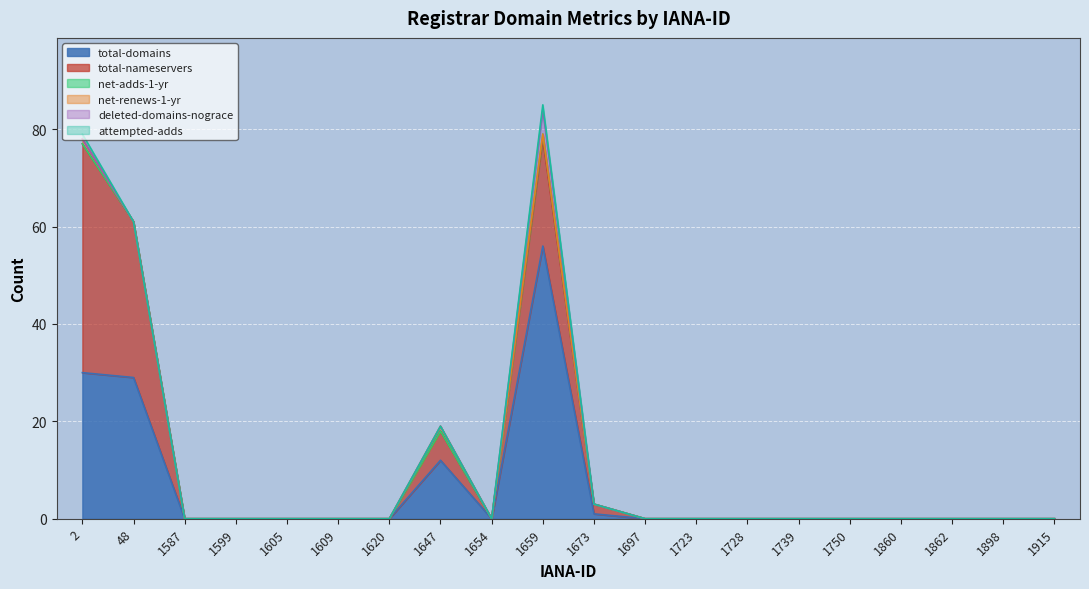

Reading right to left, extract all data points from this chart.

total-domains: 1915=0	1898=0	1862=0	1860=0	1750=0	1739=0	1728=0	1723=0	1697=0	1673=1	1659=56	1654=0	1647=12	1620=0	1609=0	1605=0	1599=0	1587=0	48=29	2=30
total-nameservers: 1915=0	1898=0	1862=0	1860=0	1750=0	1739=0	1728=0	1723=0	1697=0	1673=2	1659=22	1654=0	1647=6	1620=0	1609=0	1605=0	1599=0	1587=0	48=32	2=47
net-adds-1-yr: 1915=0	1898=0	1862=0	1860=0	1750=0	1739=0	1728=0	1723=0	1697=0	1673=0	1659=1	1654=0	1647=0	1620=0	1609=0	1605=0	1599=0	1587=0	48=0	2=0
net-renews-1-yr: 1915=0	1898=0	1862=0	1860=0	1750=0	1739=0	1728=0	1723=0	1697=0	1673=0	1659=0	1654=0	1647=1	1620=0	1609=0	1605=0	1599=0	1587=0	48=0	2=1
deleted-domains-nograce: 1915=0	1898=0	1862=0	1860=0	1750=0	1739=0	1728=0	1723=0	1697=0	1673=0	1659=5	1654=0	1647=0	1620=0	1609=0	1605=0	1599=0	1587=0	48=0	2=0
attempted-adds: 1915=0	1898=0	1862=0	1860=0	1750=0	1739=0	1728=0	1723=0	1697=0	1673=0	1659=1	1654=0	1647=0	1620=0	1609=0	1605=0	1599=0	1587=0	48=0	2=1